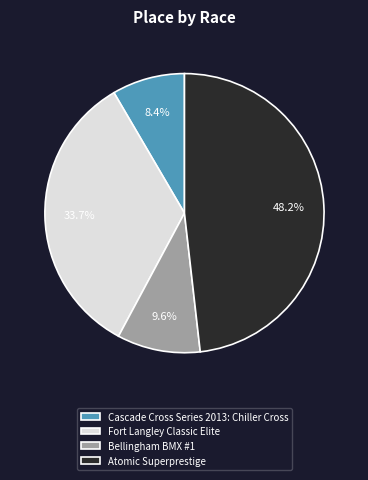

Combined, do Fort Langley Classic Elite and Cascade Cross Series 2013: Chiller Cross account for over 50%?

No